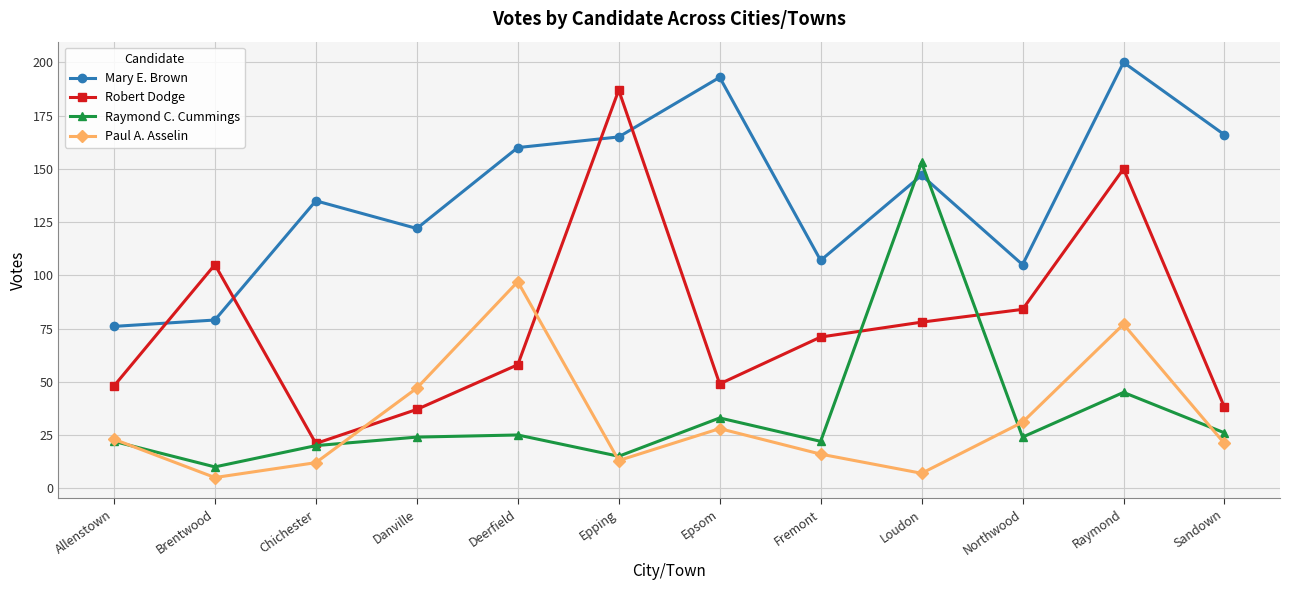

How many lines are shown in the chart?

4